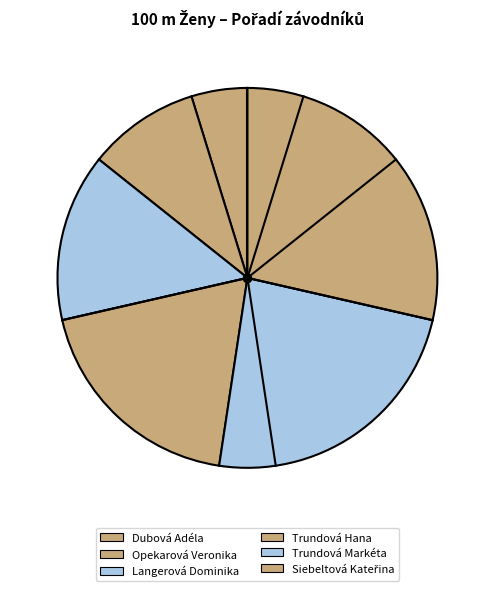

What portion of the pie excludes Langerová Dominika?

85.7%